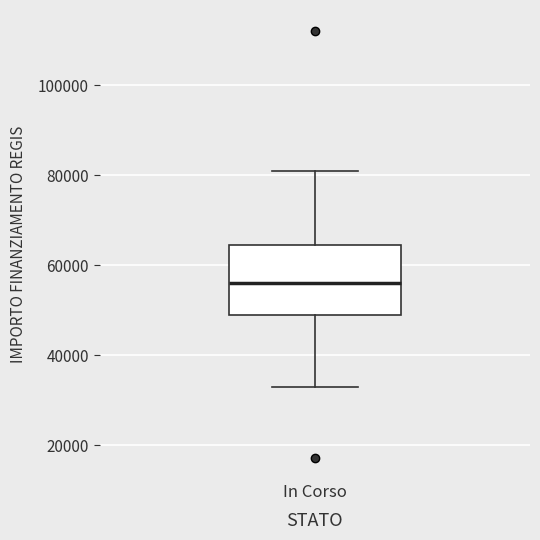

Transcribe this box plot: give where the median line is, the range the box spans, and where the two whiskers end, as read against the y-axis. The values are not printed on the chart, so give them approximately, as read against the axis.

median 56000, box 50000 to 64000, whiskers 32000 to 80000